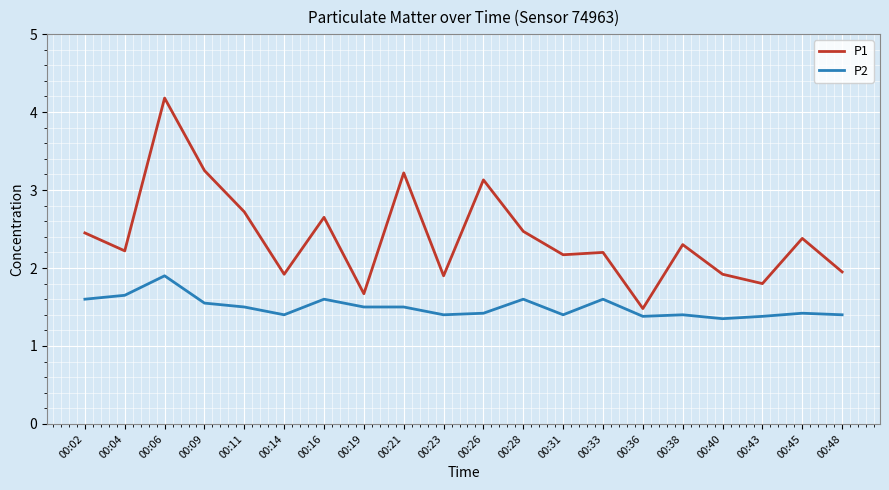

What is the maximum value shown in the chart?

4.2